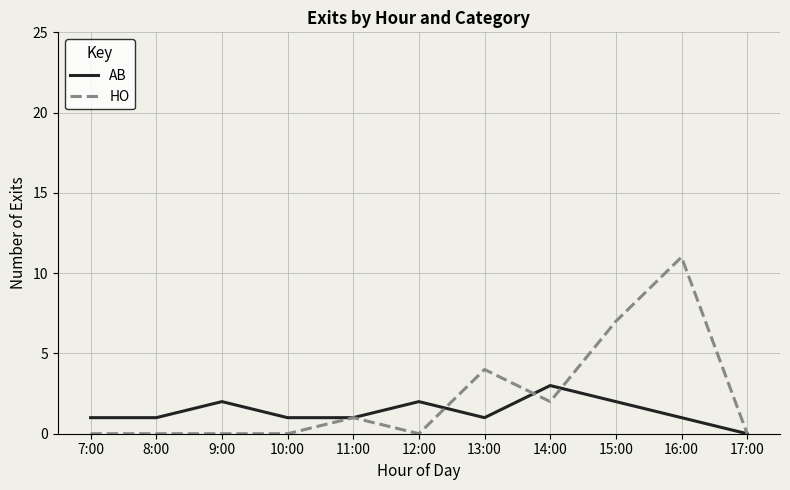

What is the total value across all series at 15:00?

9